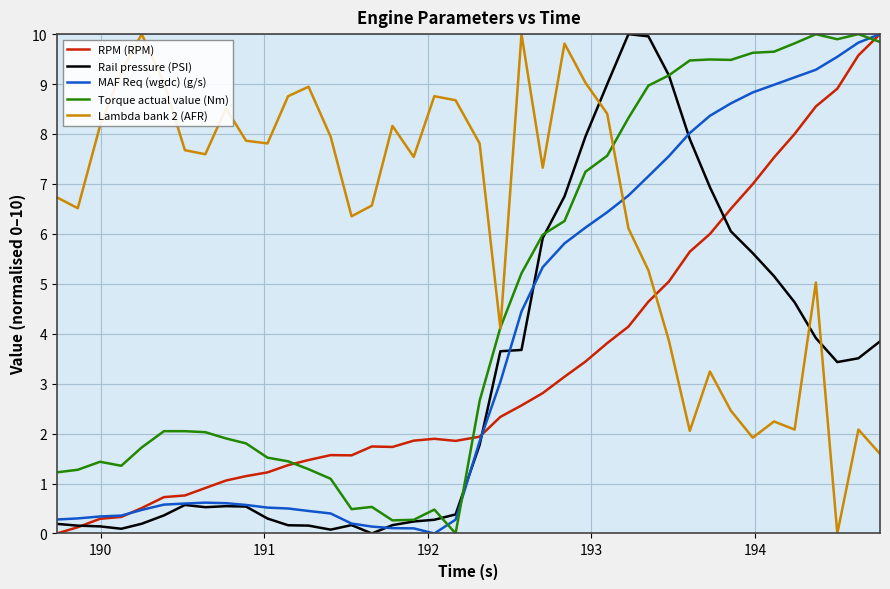

True or false: Torque actual value (Nm) and MAF Req (wgdc) (g/s) cross at least once.

True